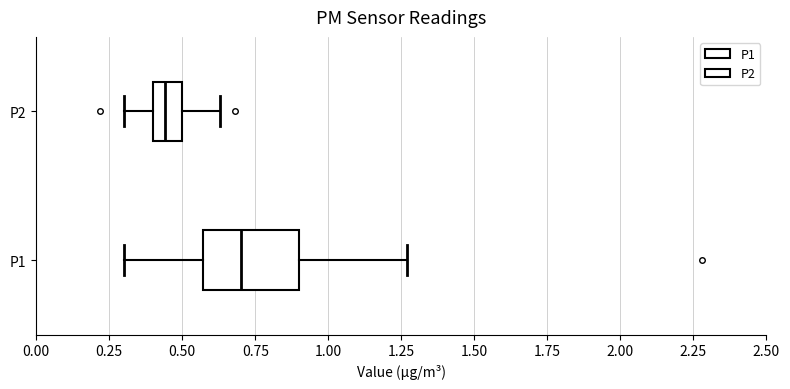

Which box is the widest, from its left edge to its right edge?

P1